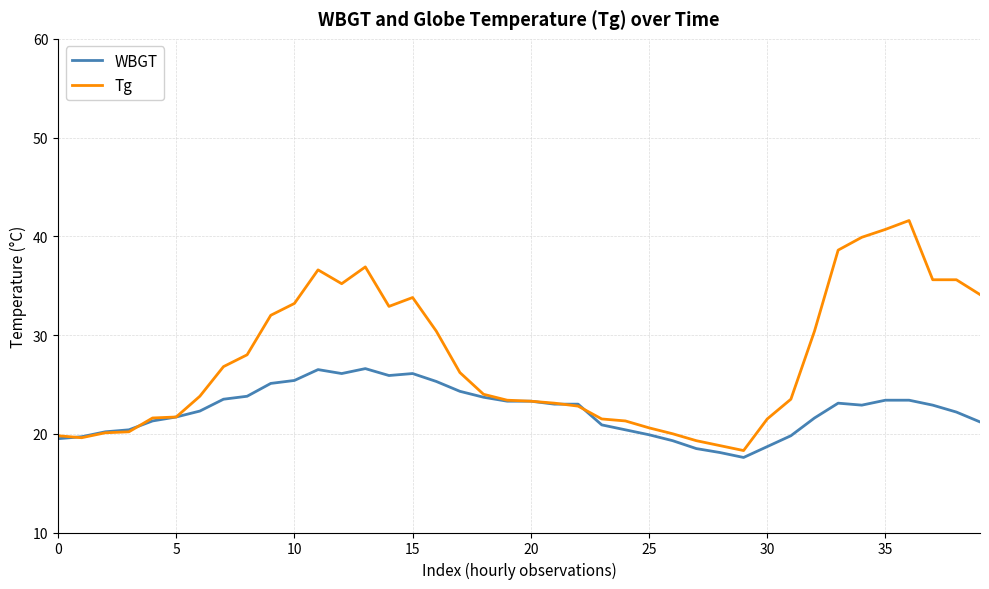

Which series has the largest total across all categories?

Tg